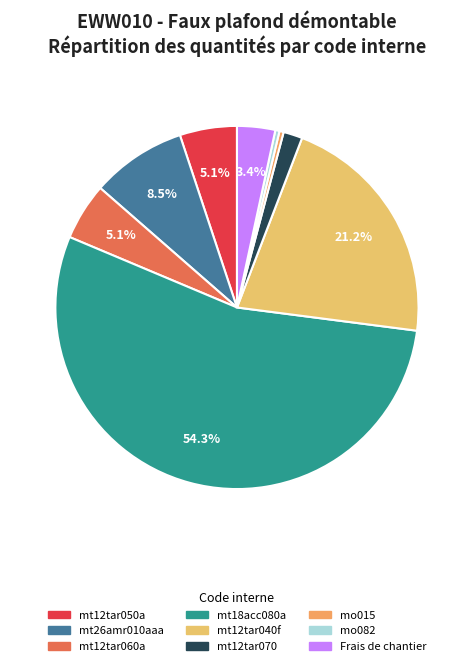

How many slices are in this pie chart?

9